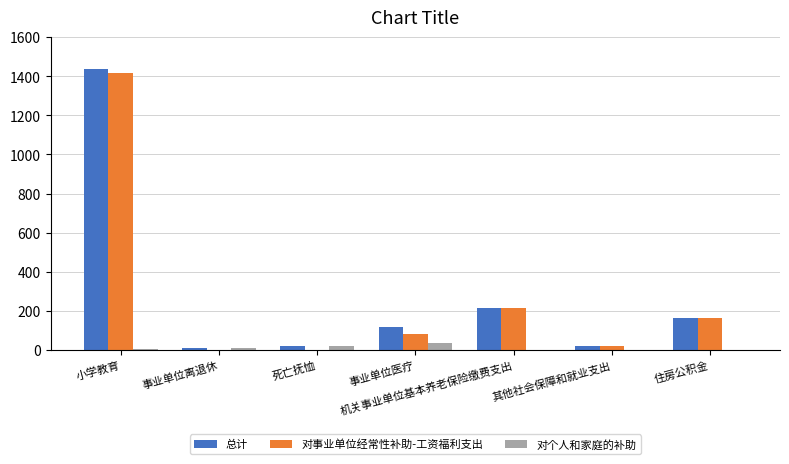

How many data points in 总计 are above 118?

4